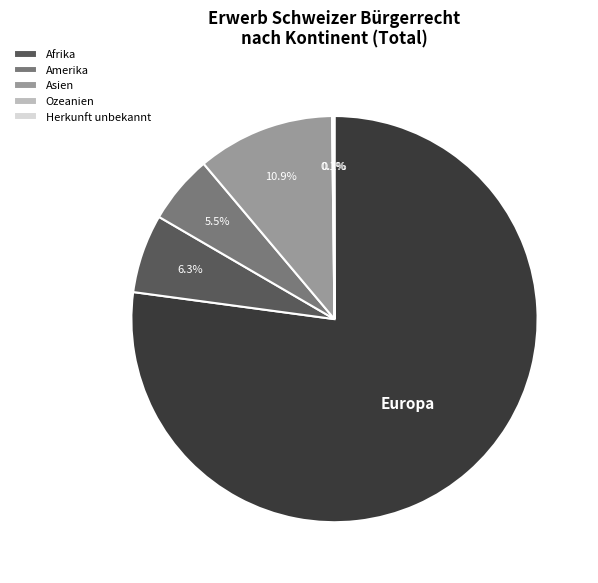

Is there a majority slice in this chart?

Yes